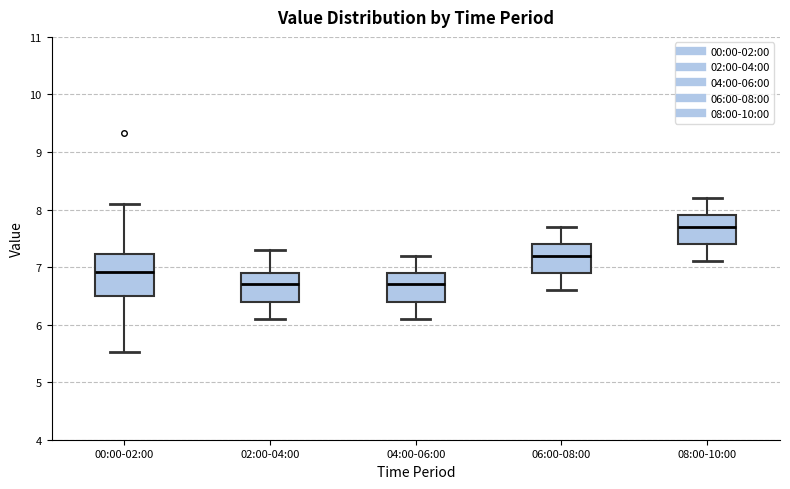

Reading left to right, transcribe this box plot: for each box, give where its median line is, the range the box spans, and where its two whiskers end, as read against the y-axis. The values are not printed on the chart, so give them approximately, as read against the axis.

00:00-02:00: median 6.9, box 6.5 to 7.2, whiskers 5.5 to 8.1
02:00-04:00: median 6.7, box 6.4 to 6.9, whiskers 6.1 to 7.3
04:00-06:00: median 6.7, box 6.4 to 6.9, whiskers 6.1 to 7.2
06:00-08:00: median 7.2, box 6.9 to 7.4, whiskers 6.6 to 7.7
08:00-10:00: median 7.7, box 7.4 to 7.9, whiskers 7.1 to 8.2